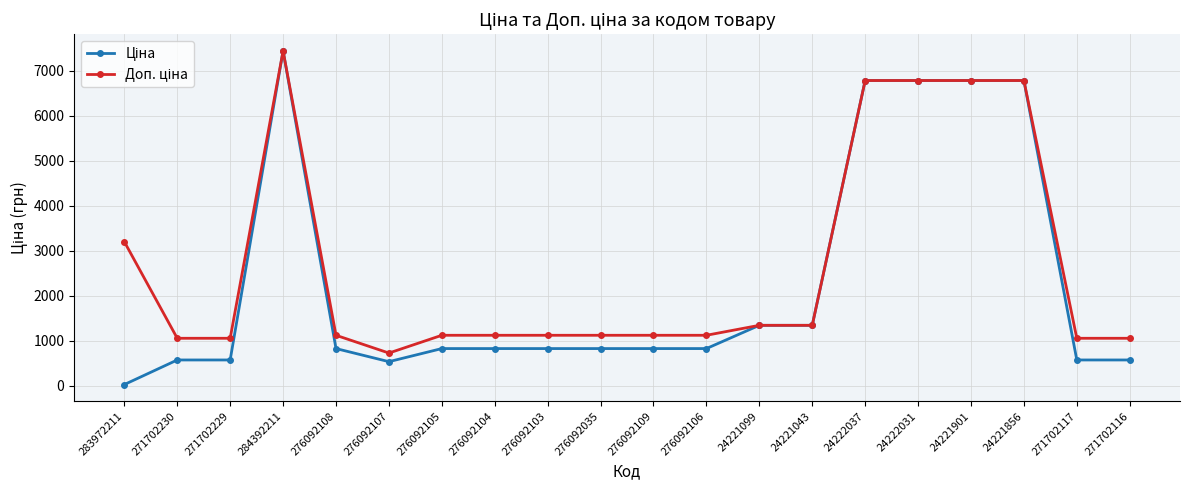

At which category does the chart reach its peak across all series?

284392211